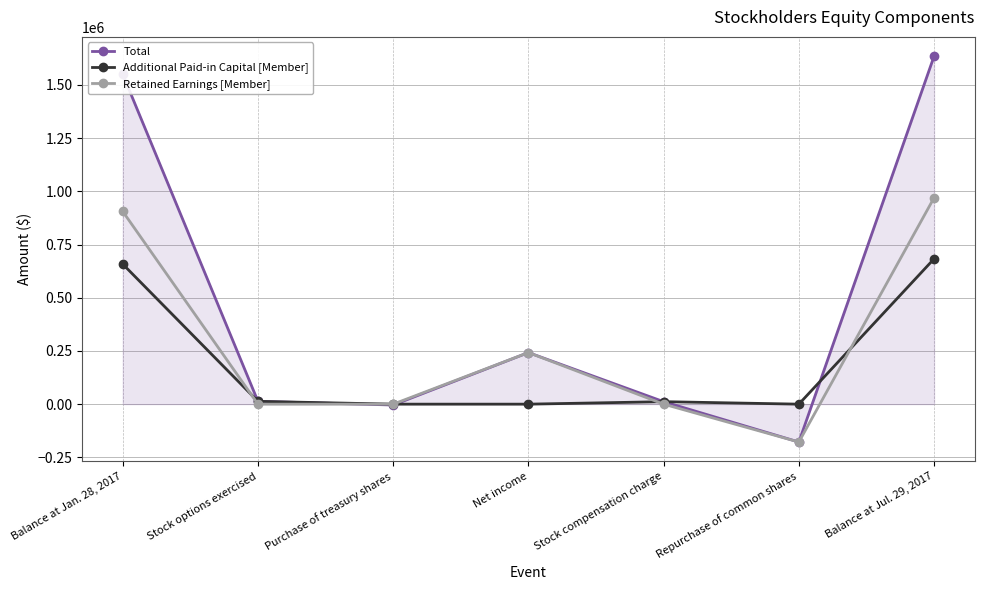

At which label does Total reach its minimum?

Repurchase of common shares